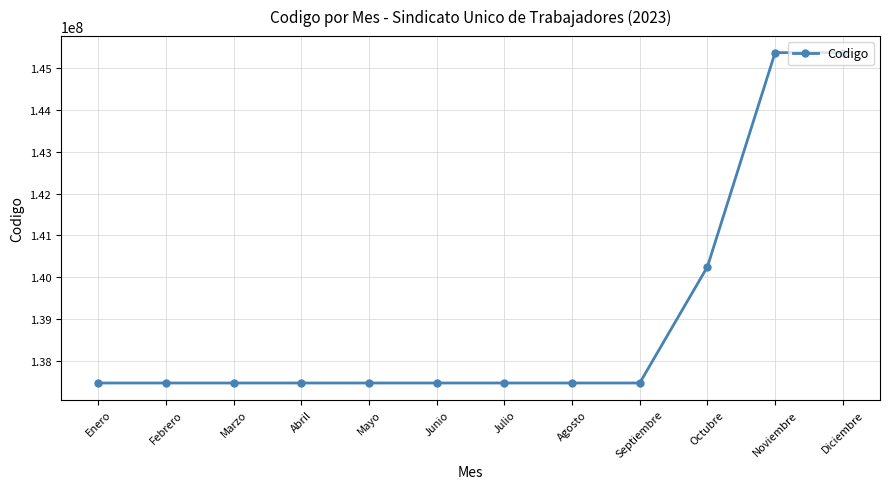

What is the sum of the values at Octubre and Julio?

277717428